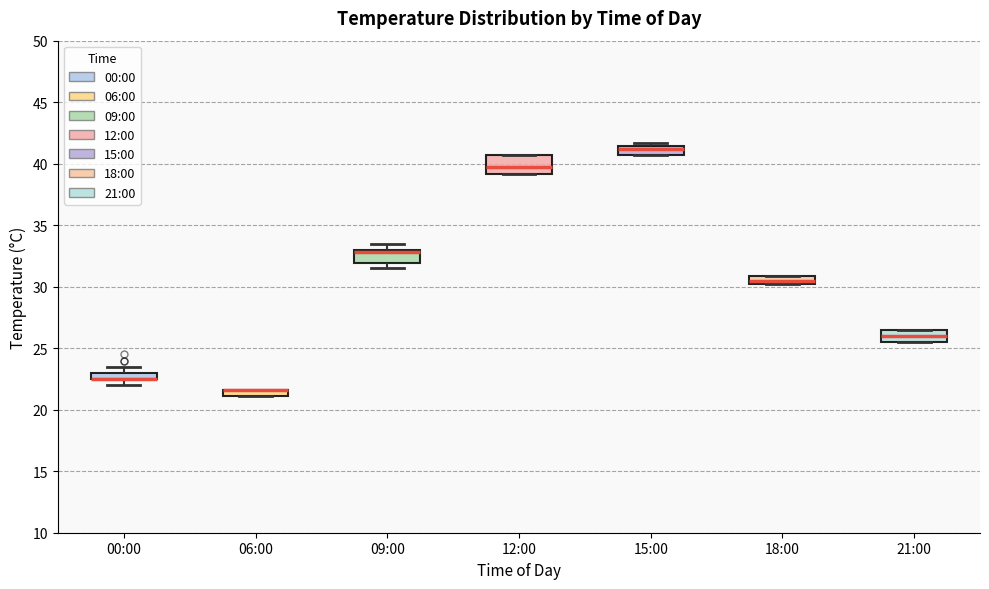

Where does the median line of the box for 21:00 sit on the y-axis? The values are not printed on the chart, so give them approximately, as read against the axis.

26.0